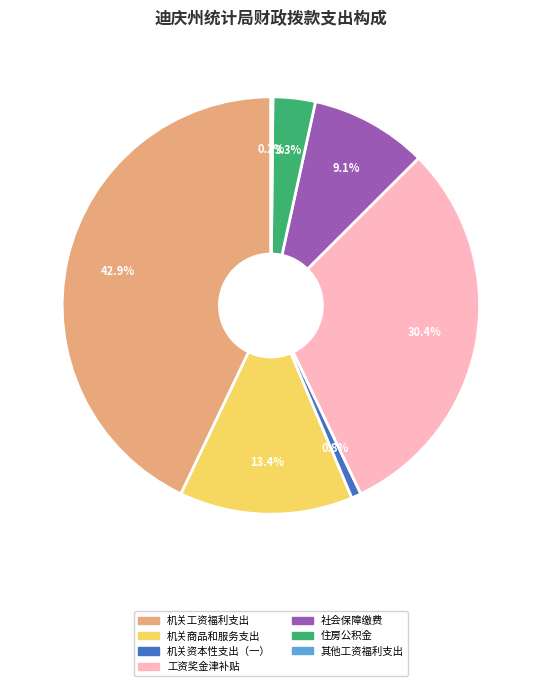

Does 机关工资福利支出 account for over 50% of the chart?

No